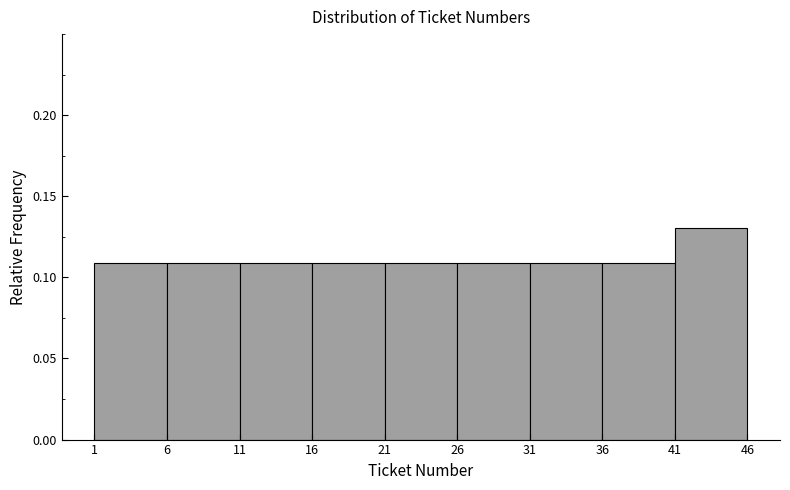

What is the height of the bar covering 6 to 11 on the x-axis? The values are not printed on the chart, so give them approximately, as read against the axis.

0.11